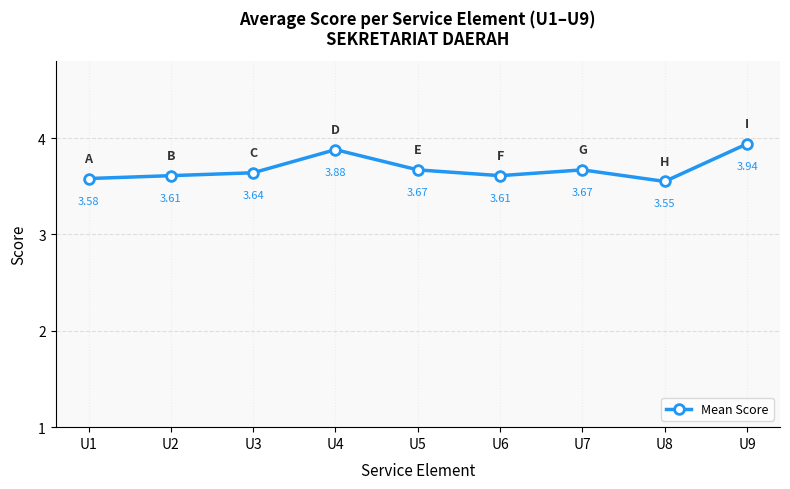

At which category does the data reach its first local peak?

U4